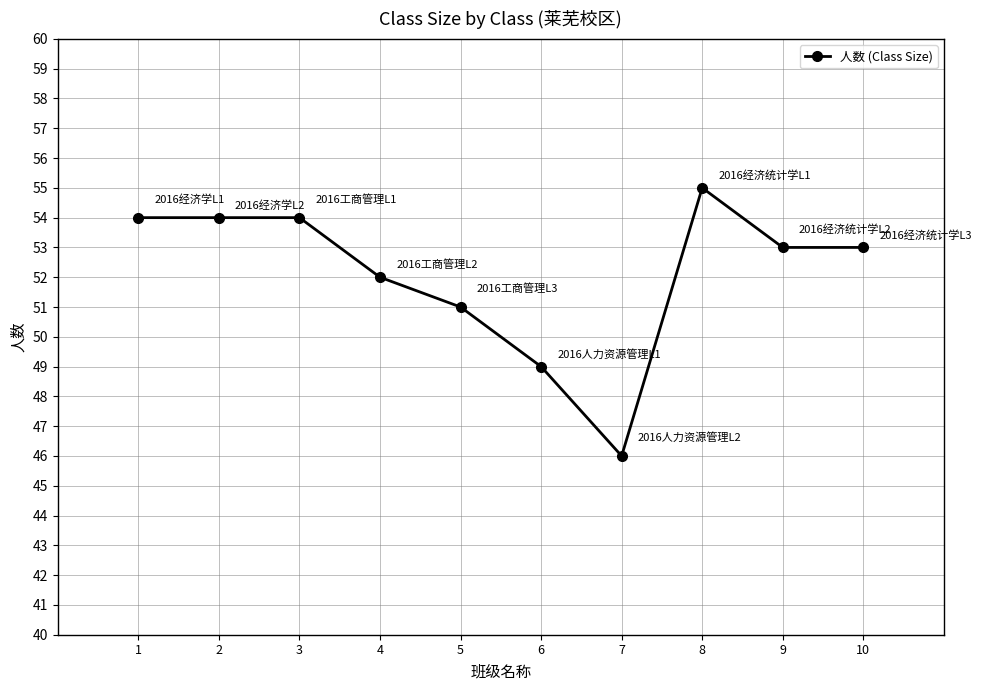

What is the maximum value shown in the chart?

55